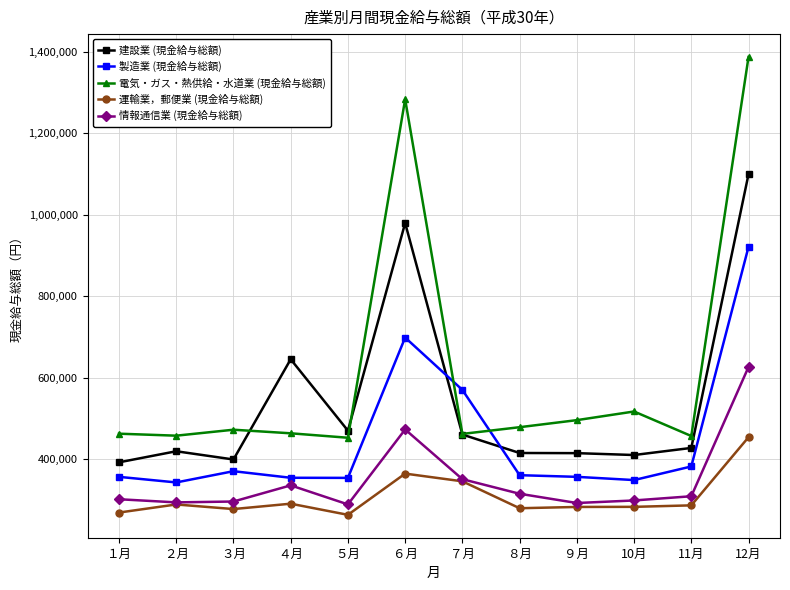

What is the total value across all series at ６月?

3801556